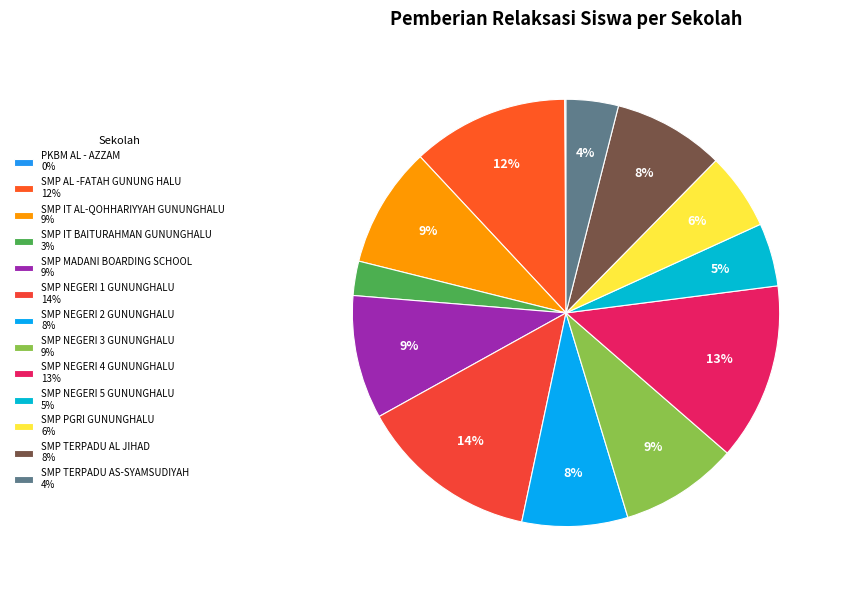

Approximately how many times larger is the value at SMP NEGERI 5 GUNUNGHALU compared to SMP AL -FATAH GUNUNG HALU?

0.4